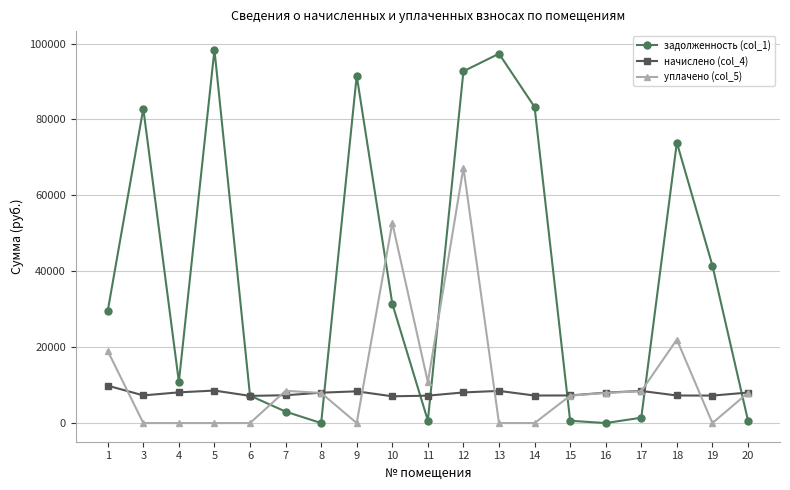

At which category is the sum across all series the highest?

12